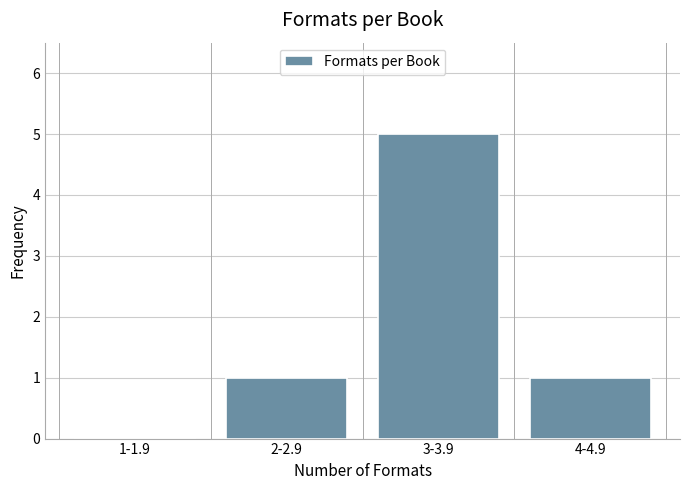

Reading left to right, transcribe all the data shown in this chart.

1-1.9=0	2-2.9=1	3-3.9=5	4-4.9=1